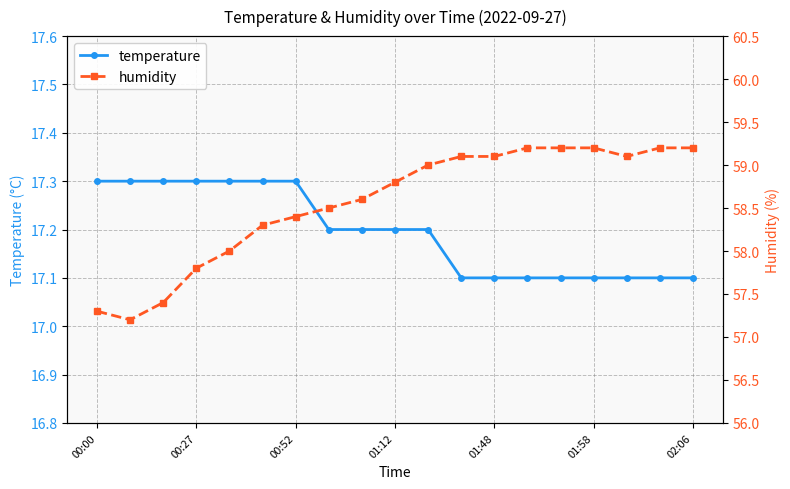

What is the difference between the maximum and second lowest values in the temperature series?

0.2